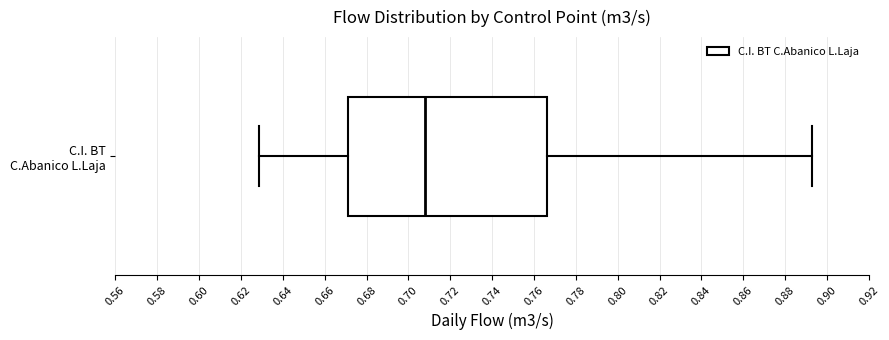

Read this box plot against the x-axis: the position of the median line, the range covered by the box, and the ends of both whiskers. The values are not printed on the chart, so give them approximately, as read against the axis.

median 0.708, box 0.672 to 0.766, whiskers 0.628 to 0.892